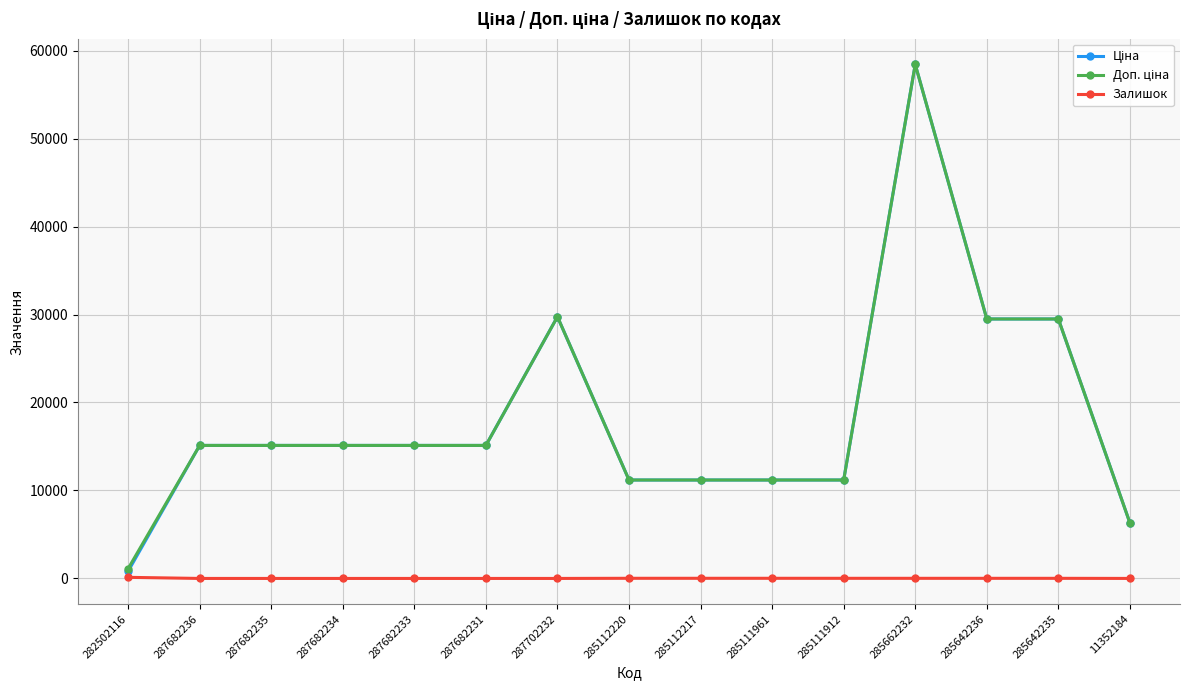

At how many categories does at least one series exceed 13298?

9